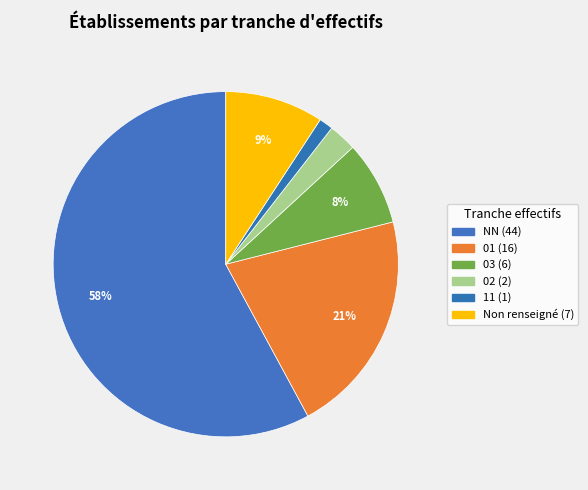

Count the number of slices in the pie.

6